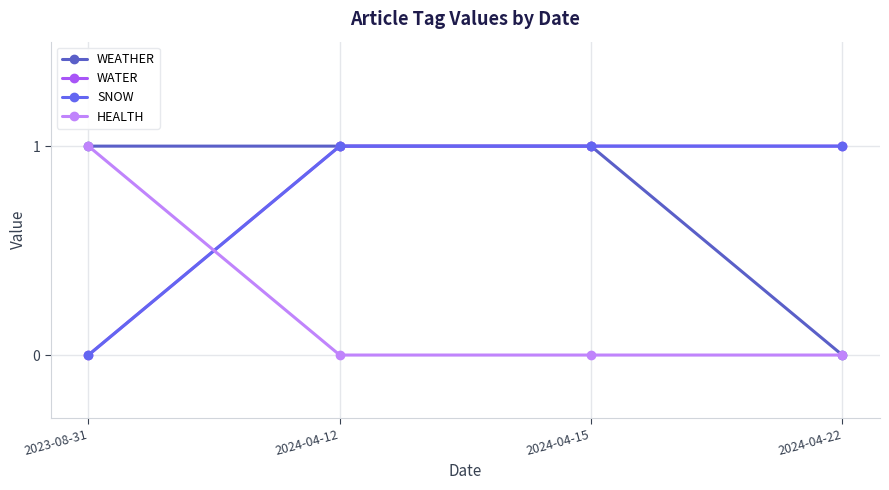

Is this an area chart (filled region under the line)?

No